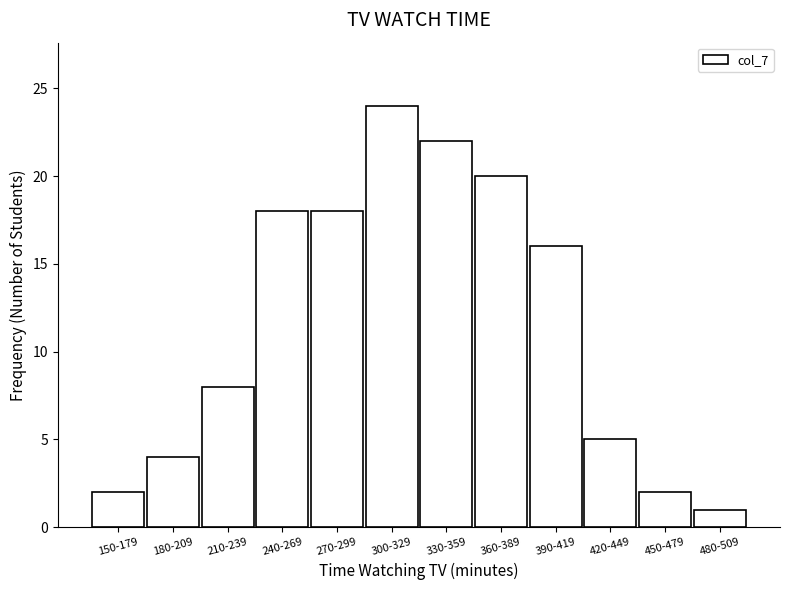

Reading left to right, transcribe all the data shown in this chart.

2	4	8	18	18	24	22	20	16	5	2	1